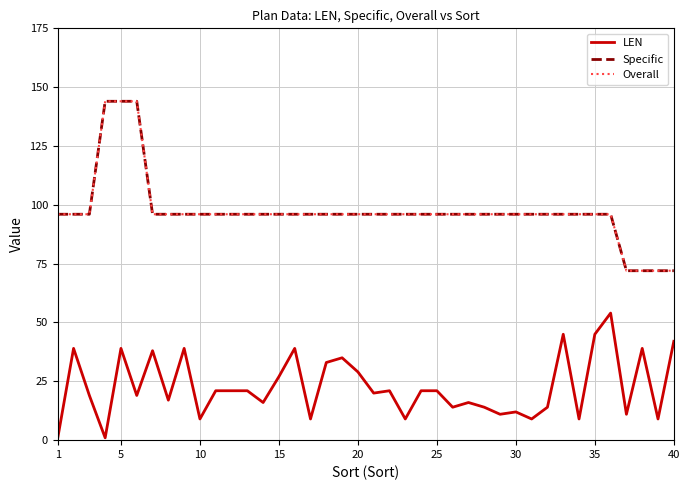

Which category has the lowest value across all series?

1